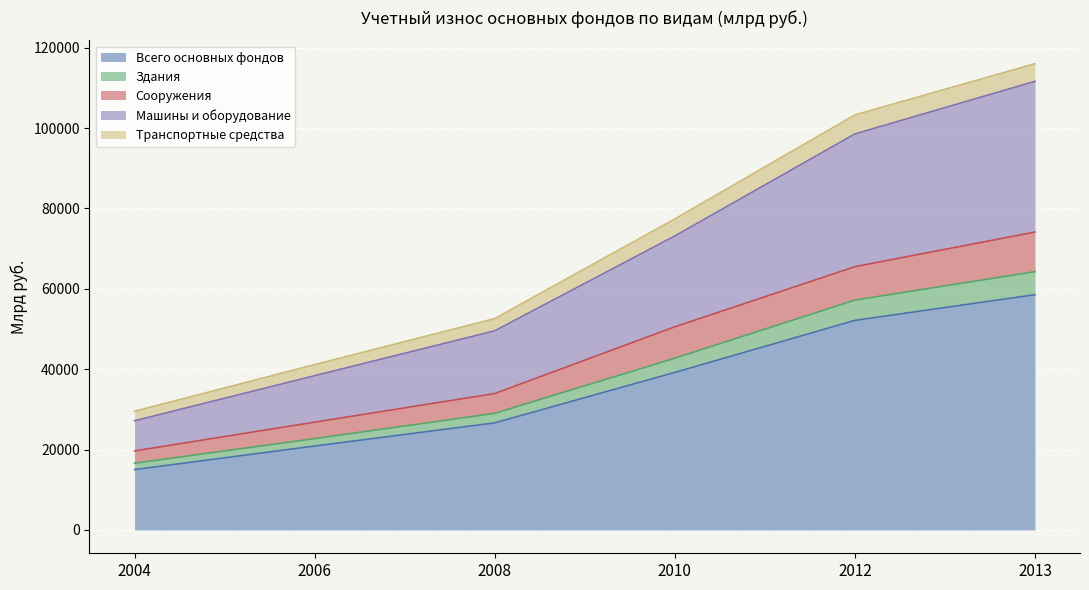

How many data points does each series have?

6